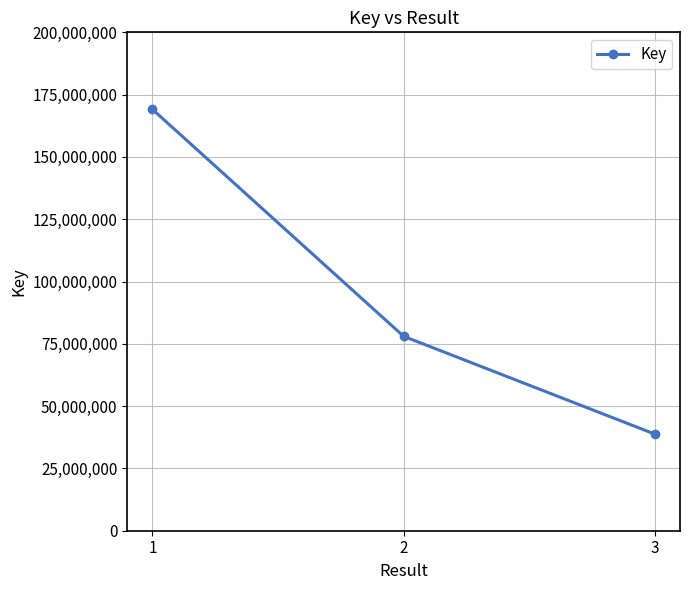

Reading left to right, what are all the values shown in this chart?

169112510	78015438	38768882